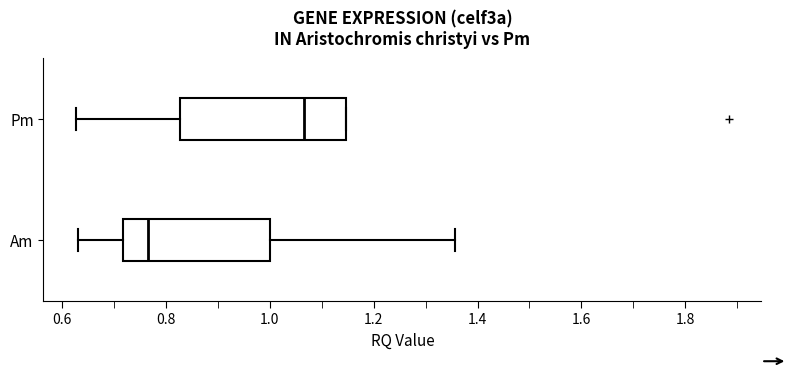

Which box's median line is the furthest to the left?

Am